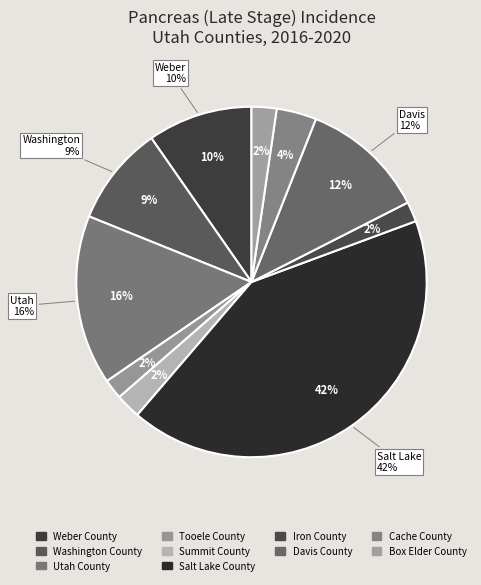

What is the ratio of the value at Summit County to the value at Weber County?

0.2